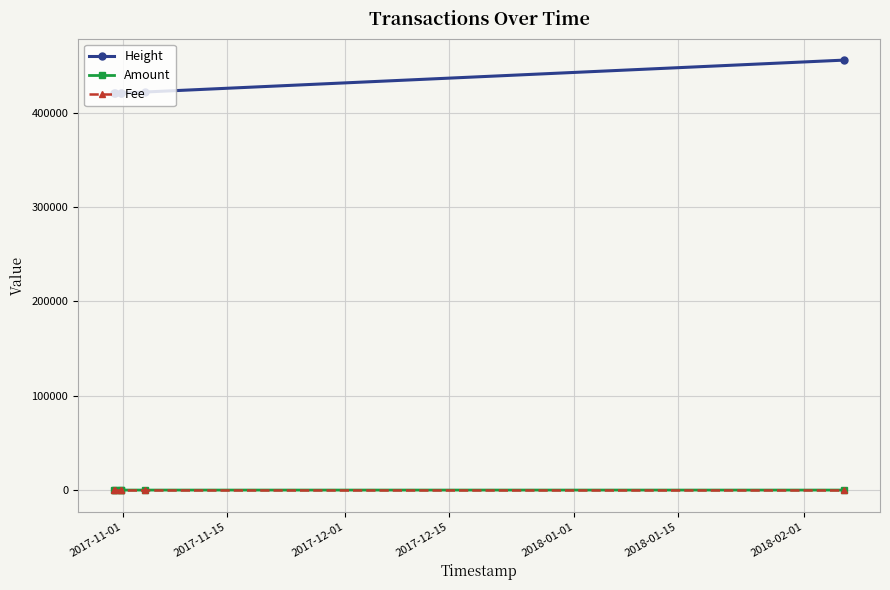

What is the maximum value for Height?

455505.0